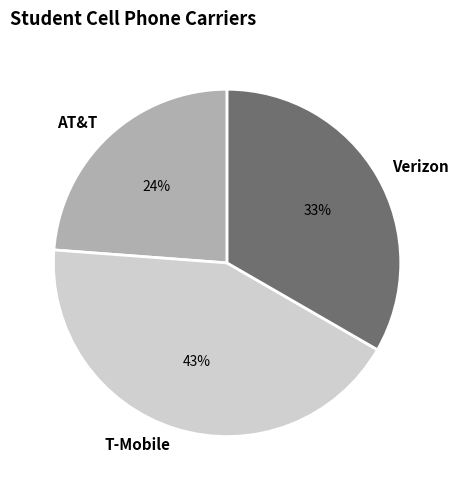

How many segments does this pie chart have?

3